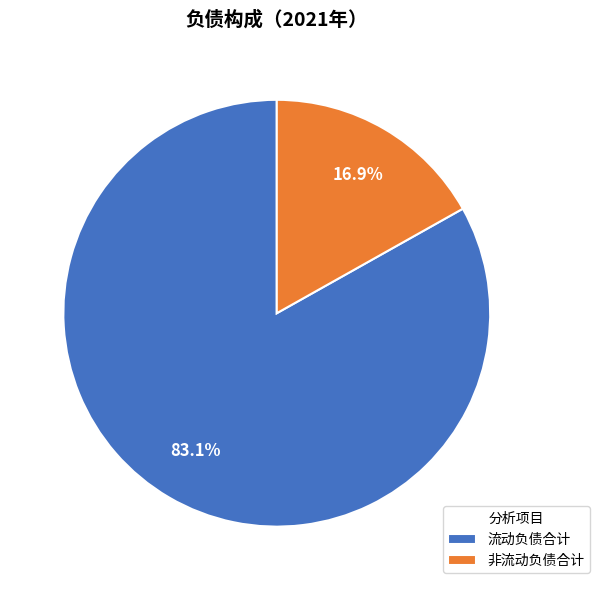

Approximately how many times larger is the value at 流动负债合计 compared to 非流动负债合计?

4.9